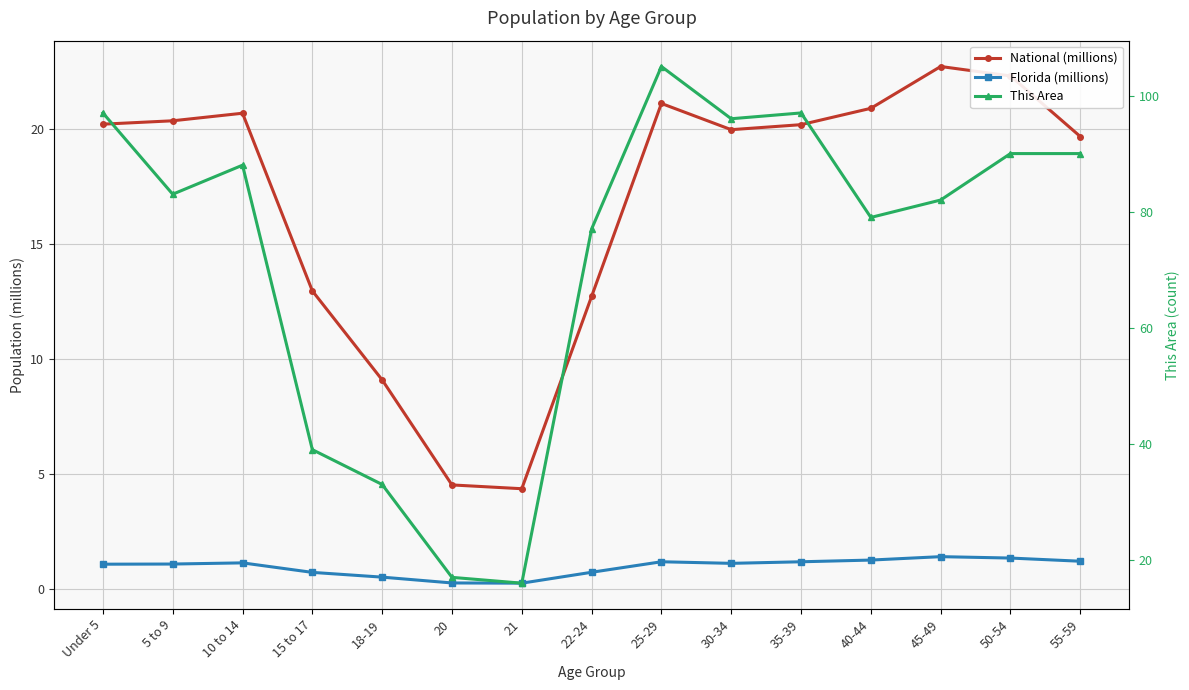

Reading left to right, extract all data points from this chart.

National (millions): 20.2	20.3	20.7	13.0	9.1	4.5	4.4	12.7	21.1	20.0	20.2	20.9	22.7	22.3	19.7
Florida (millions): 1.1	1.1	1.1	0.7	0.5	0.3	0.2	0.7	1.2	1.1	1.2	1.3	1.4	1.3	1.2
This Area: 97.0	83.0	88.0	39.0	33.0	17.0	16.0	77.0	105.0	96.0	97.0	79.0	82.0	90.0	90.0